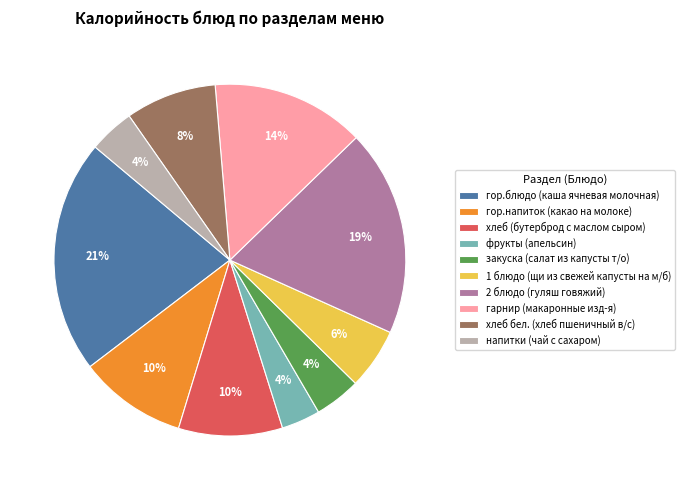

True or false: гарнир (макаронные изд-я) accounts for 14% of the total.

True